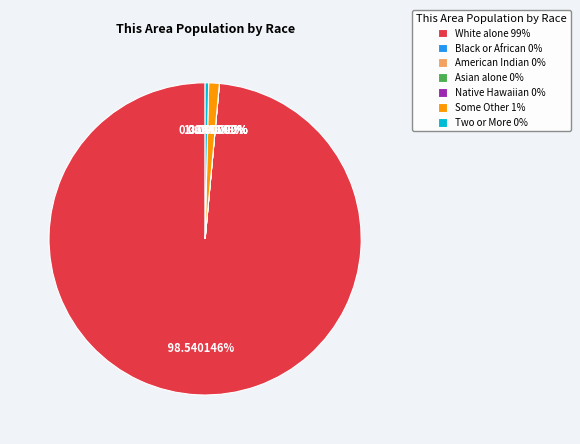

The Some Other Race alone slice represents 11% of the pie. True or false?

False